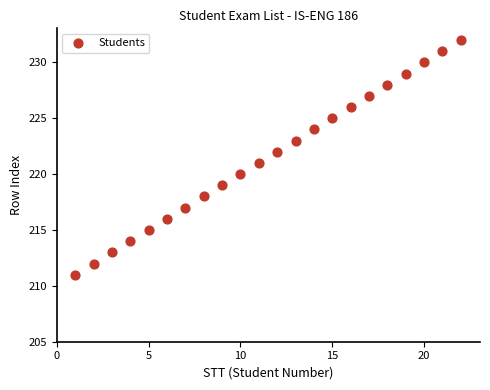

What is the range of Y values (max minus min)?

21